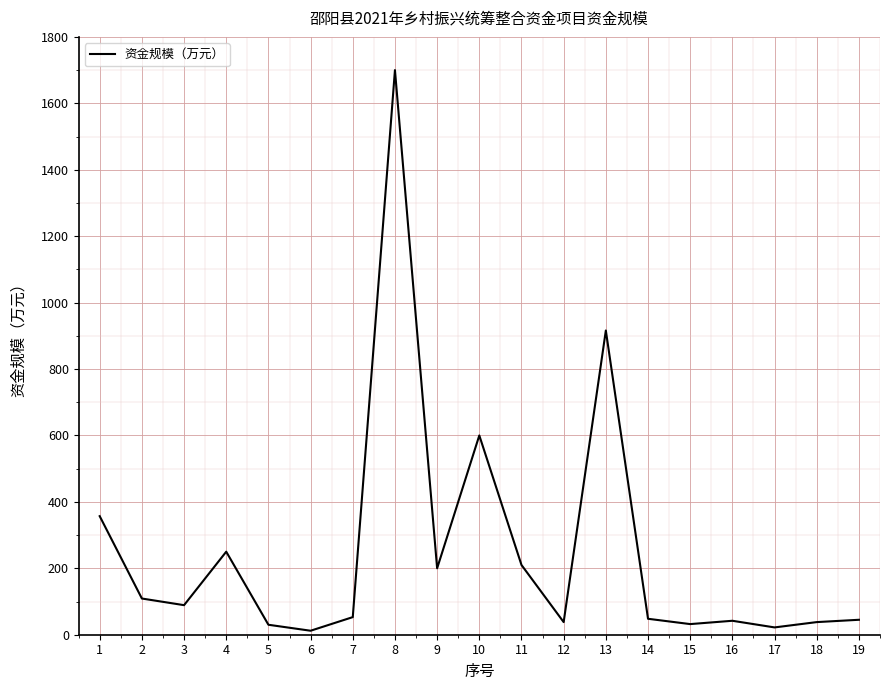

What is the change in value from 1 to 3?

-268